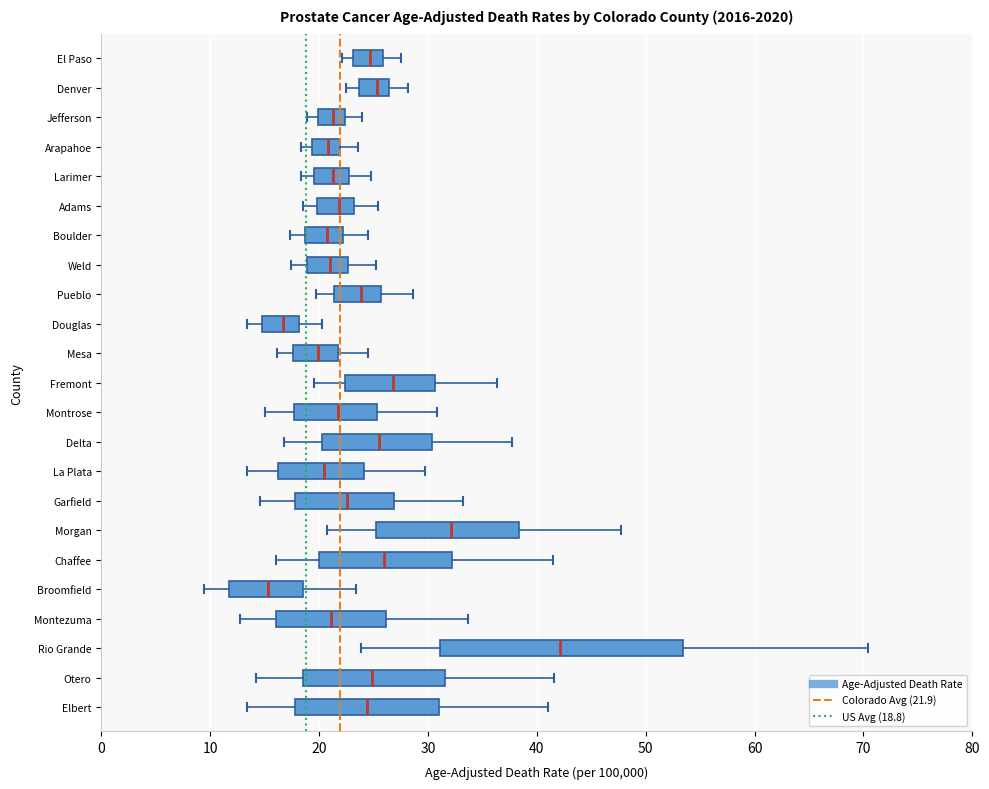

Reading bottom to top, transcribe this box plot: for each box, give where its median line is, the range the box spans, and where its two whiskers end, as read against the x-axis. The values are not printed on the chart, so give them approximately, as read against the axis.

Elbert: median 24, box 18 to 31, whiskers 13 to 41
Otero: median 25, box 18 to 32, whiskers 14 to 42
Rio Grande: median 42, box 31 to 53, whiskers 24 to 70
Montezuma: median 21, box 16 to 26, whiskers 13 to 34
Broomfield: median 15, box 12 to 19, whiskers 9 to 23
Chaffee: median 26, box 20 to 32, whiskers 16 to 42
Morgan: median 32, box 25 to 38, whiskers 21 to 48
Garfield: median 23, box 18 to 27, whiskers 15 to 33
La Plata: median 20, box 16 to 24, whiskers 13 to 30
Delta: median 26, box 20 to 30, whiskers 17 to 38
Montrose: median 22, box 18 to 25, whiskers 15 to 31
Fremont: median 27, box 22 to 31, whiskers 20 to 36
Mesa: median 20, box 18 to 22, whiskers 16 to 25
Douglas: median 17, box 15 to 18, whiskers 13 to 20
Pueblo: median 24, box 21 to 26, whiskers 20 to 29
Weld: median 21, box 19 to 23, whiskers 17 to 25
Boulder: median 21, box 19 to 22, whiskers 17 to 25
Adams: median 22, box 20 to 23, whiskers 19 to 25
Larimer: median 21, box 20 to 23, whiskers 18 to 25
Arapahoe: median 21, box 19 to 22, whiskers 18 to 24
Jefferson: median 21, box 20 to 22, whiskers 19 to 24
Denver: median 25, box 24 to 26, whiskers 23 to 28
El Paso: median 25, box 23 to 26, whiskers 22 to 28